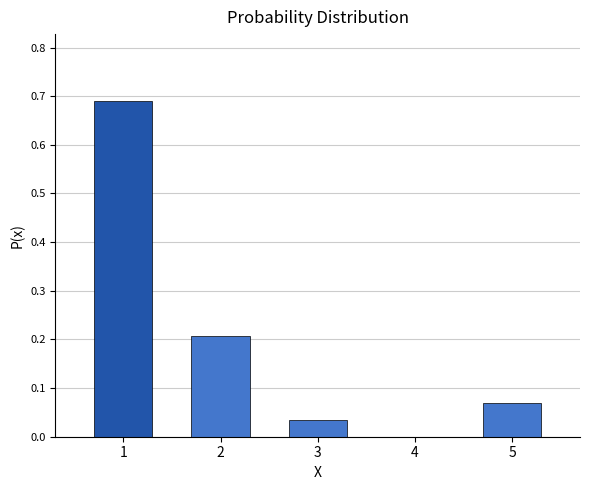

The value at 5 is 0.0. True or false?

False